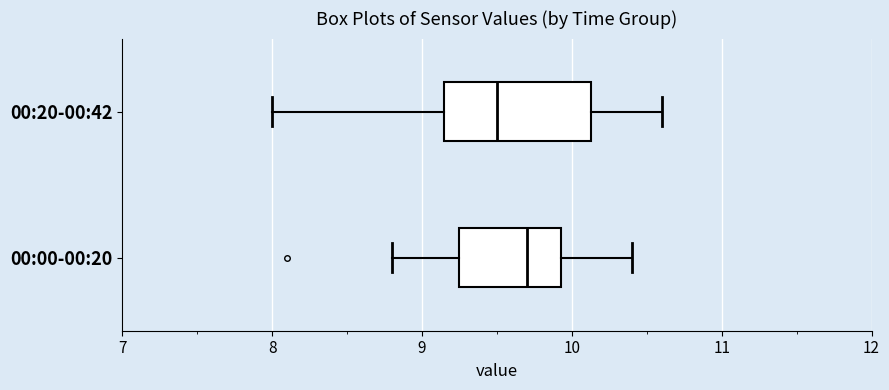

Which box's median line is the furthest to the left?

00:20-00:42